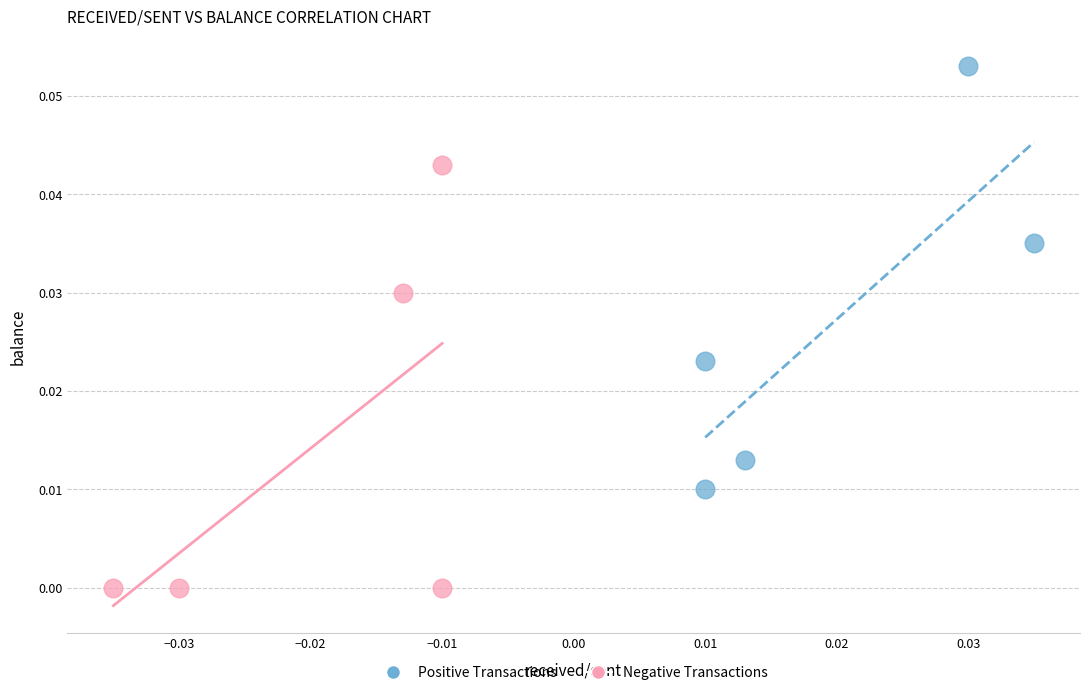

Which series contains the highest Y value?

Positive Transactions